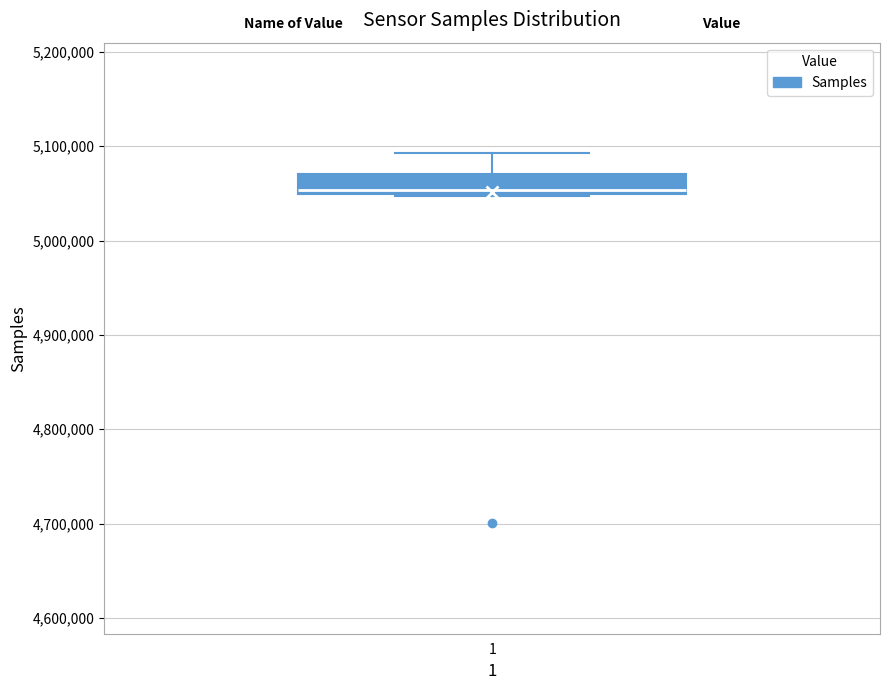

Where is the upper edge of the box at x = 1 on the y-axis? The values are not printed on the chart, so give them approximately, as read against the axis.

5070000